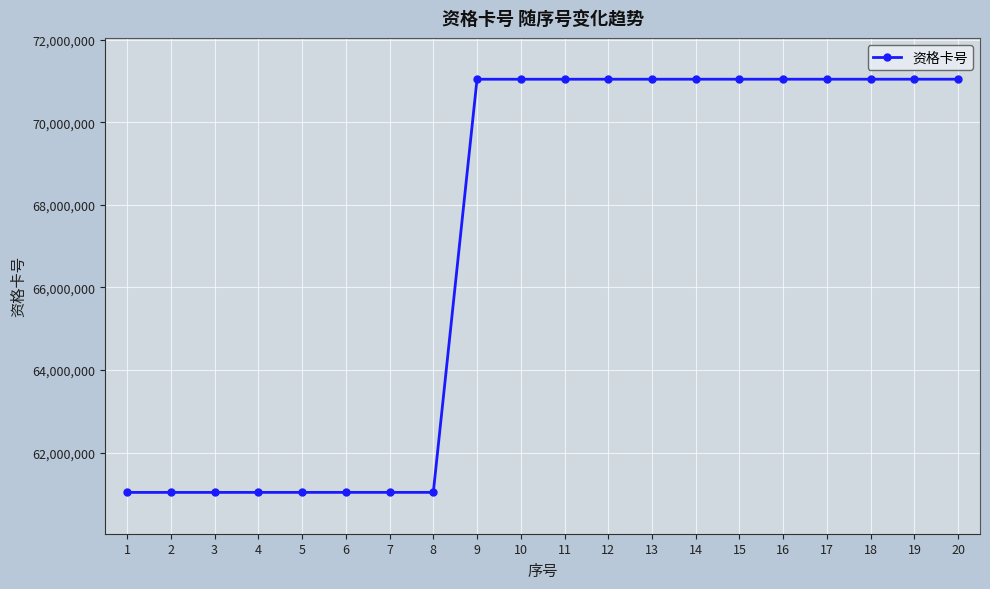

What is the minimum value shown in the chart?

61040274